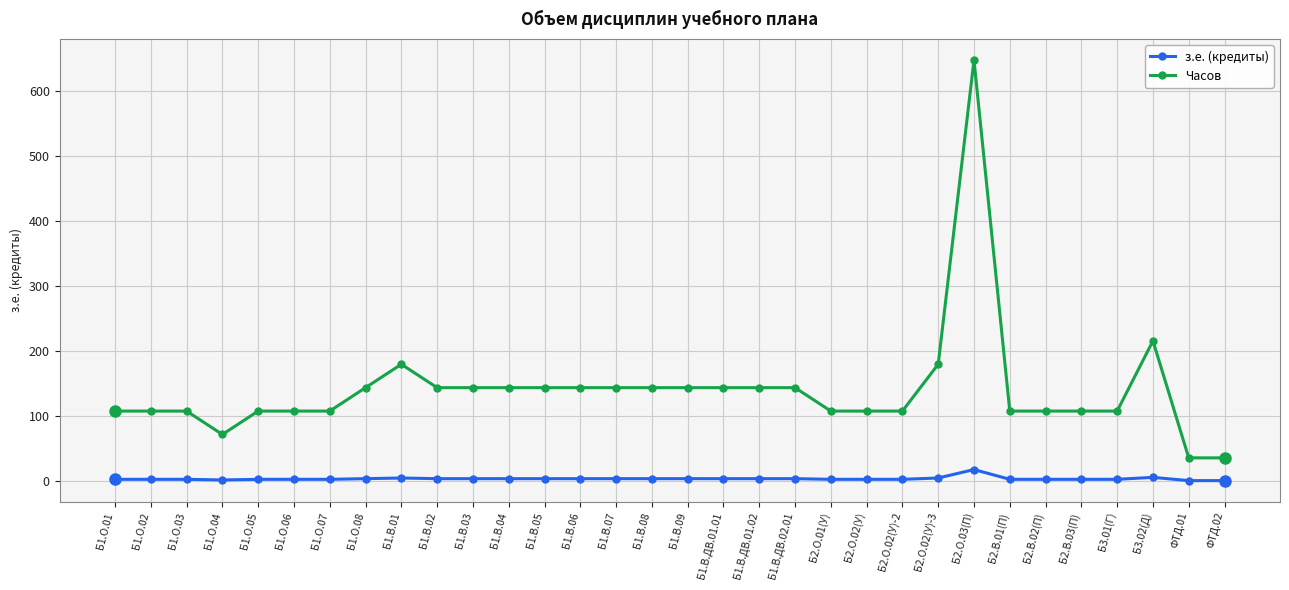

Which series has the largest range (max minus min)?

Часов